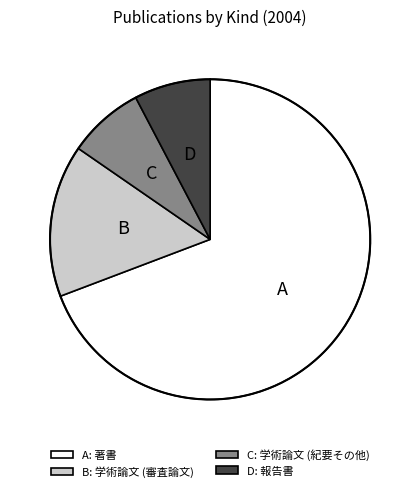

Which category has the biggest portion of the pie?

A: 著書